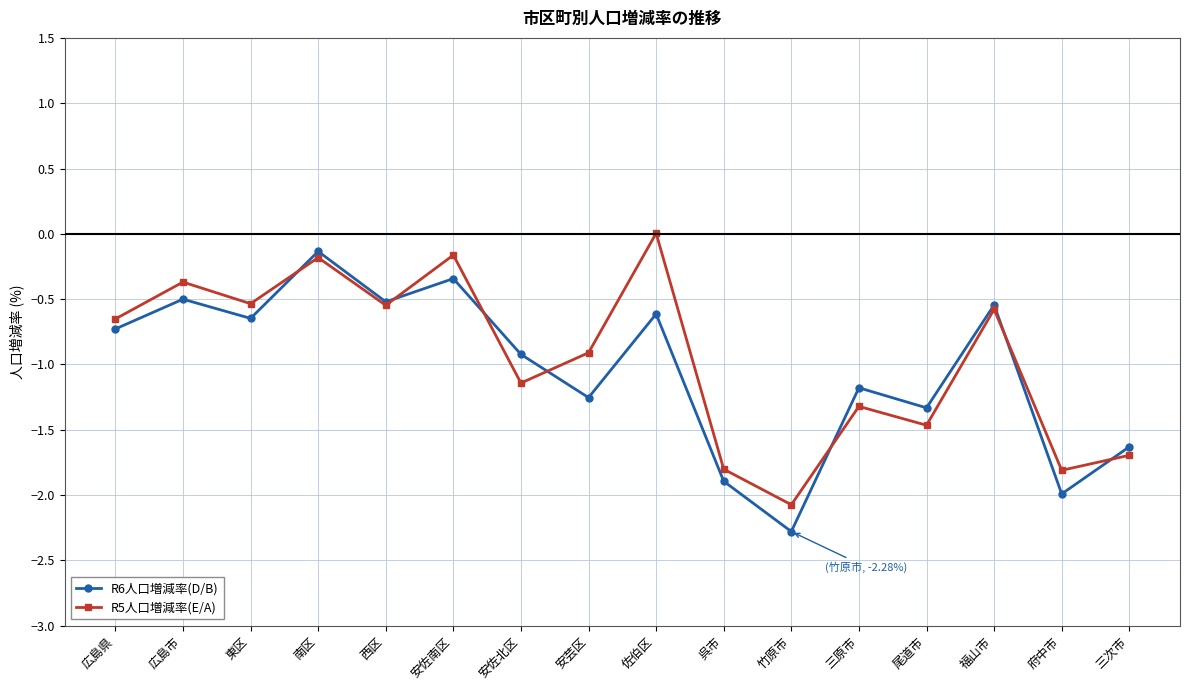

Which category has the highest value across all series?

佐伯区